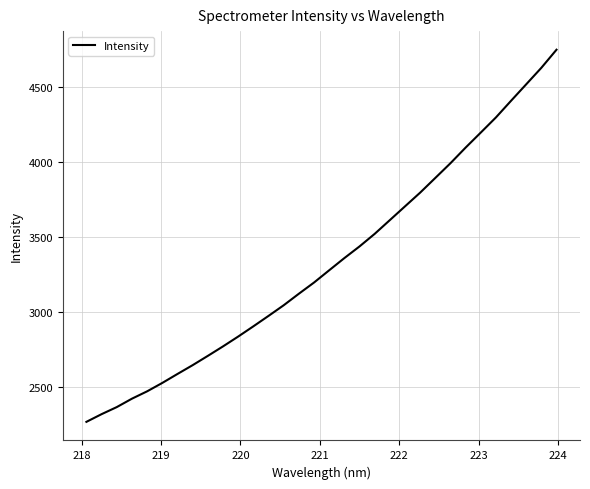

What is the difference between the maximum and minimum values?

2482.3